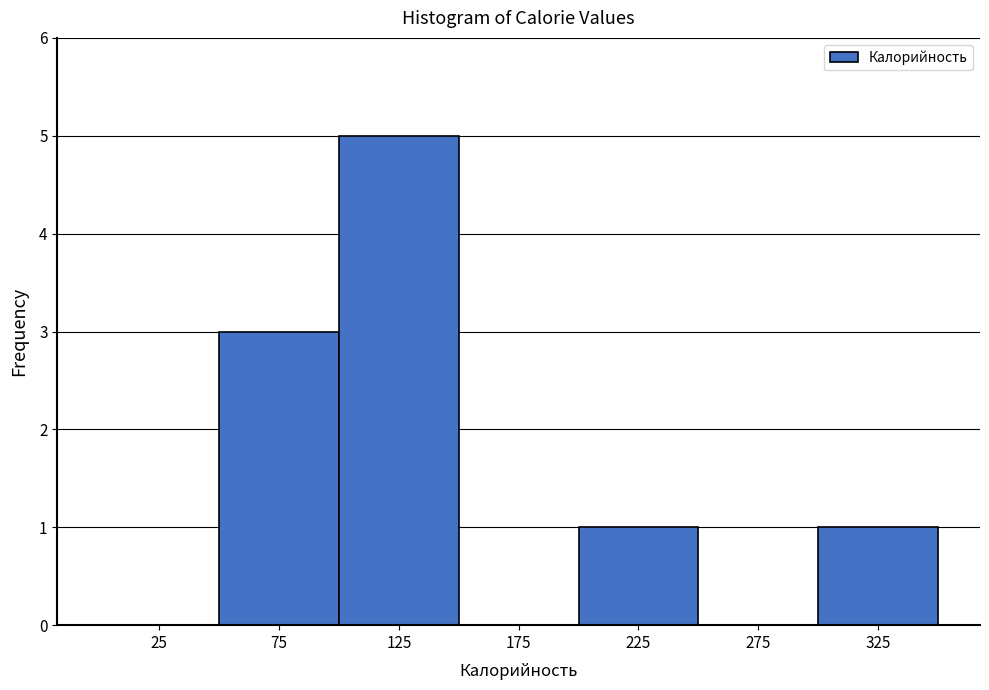

Which range on the x-axis has the tallest bar?

100 to 150